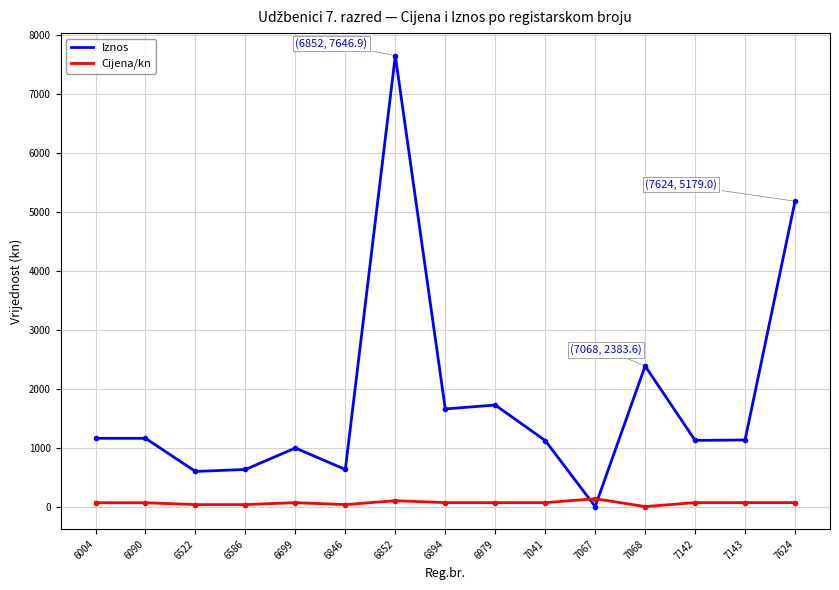

What is the maximum value for Cijena/kn?

132.4